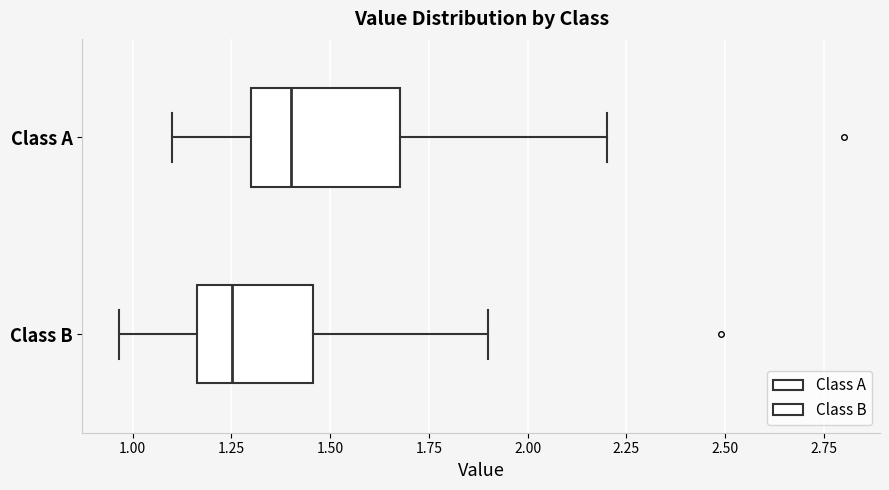

Which box has the furthest to the left median line?

Class B